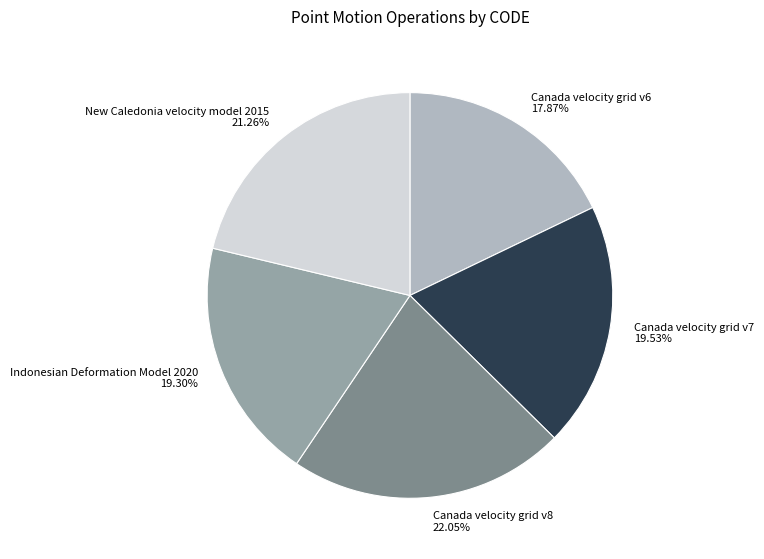

True or false: New Caledonia velocity model 2015 accounts for 21% of the total.

True